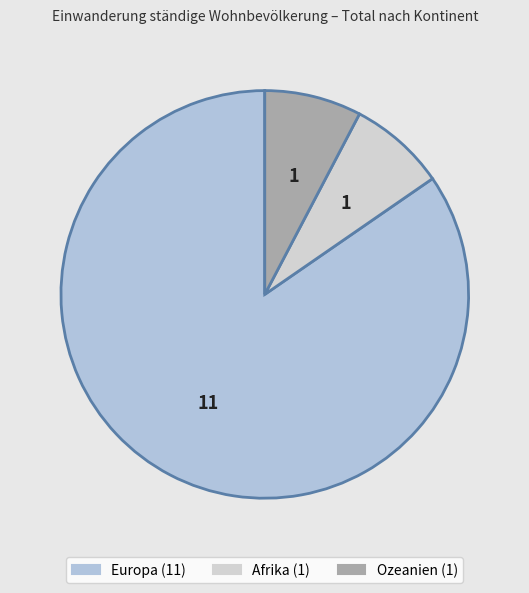

To the nearest percent, what is the difference between the Ozeanien and Europa slice percentages?

77%